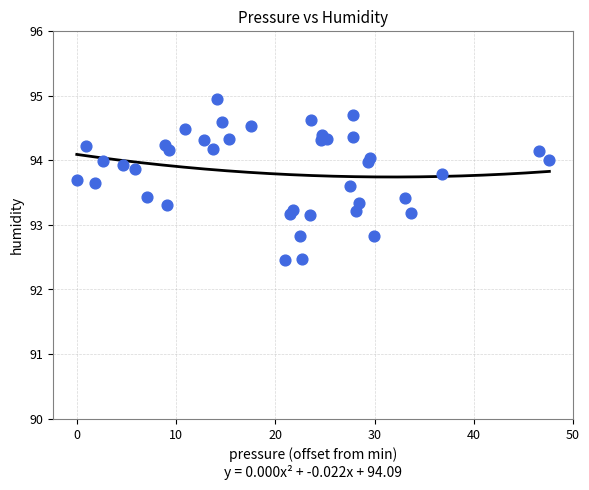

What is the range of Y values (max minus min)?

2.5